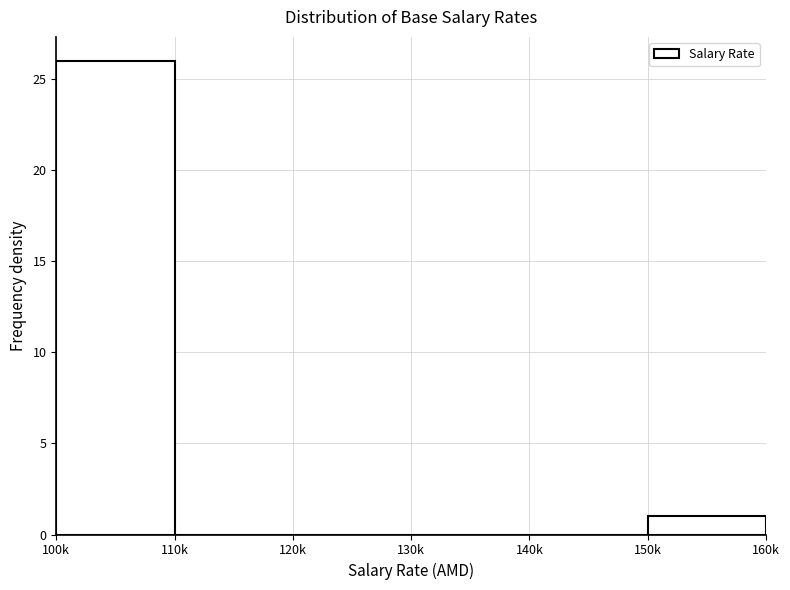

Reading right to left, extract all data points from this chart.

150k=1	140k=0	130k=0	120k=0	110k=0	100k=26